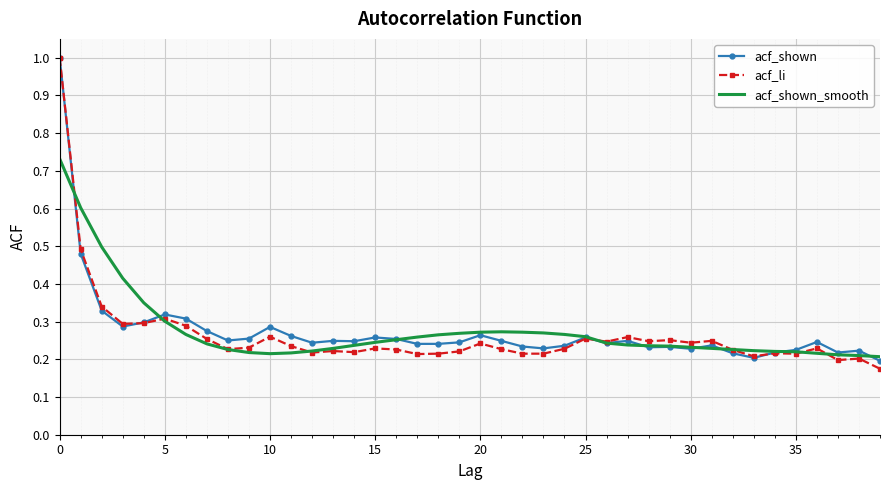

In acf_shown_smooth, how many points are lower than both neighbors (excluding endpoints)?

1